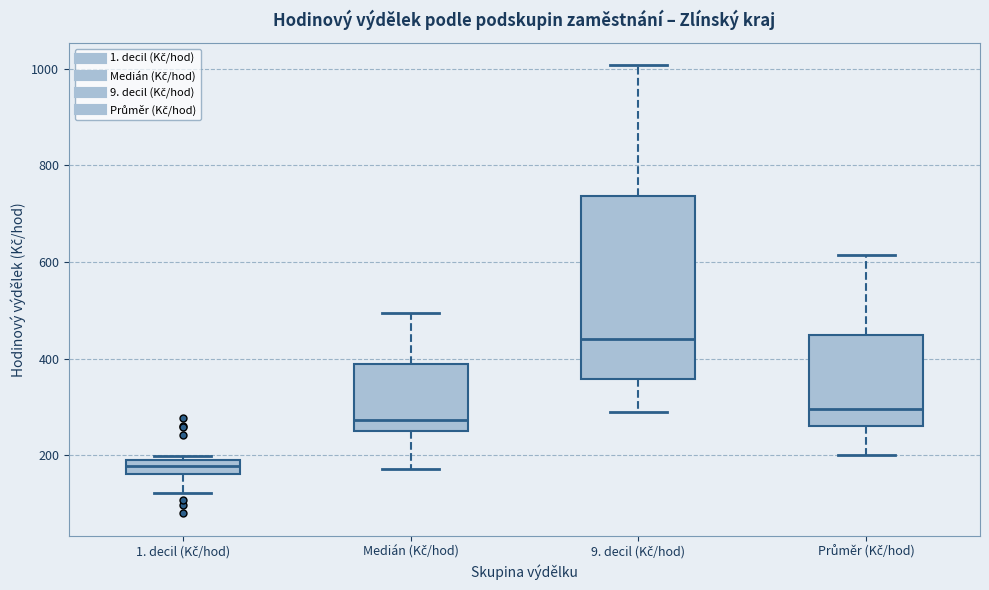

Where is the lower edge of the box for 1. decil (Kč/hod) on the y-axis? The values are not printed on the chart, so give them approximately, as read against the axis.

160